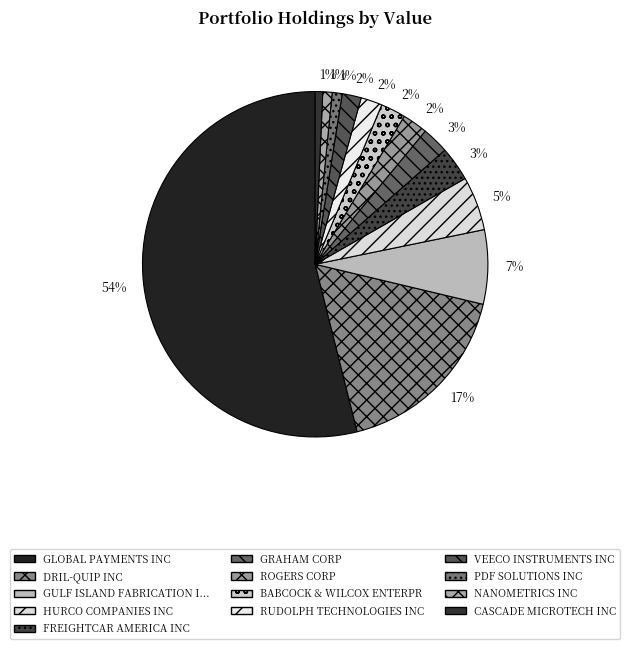

How many slices are in this pie chart?

13